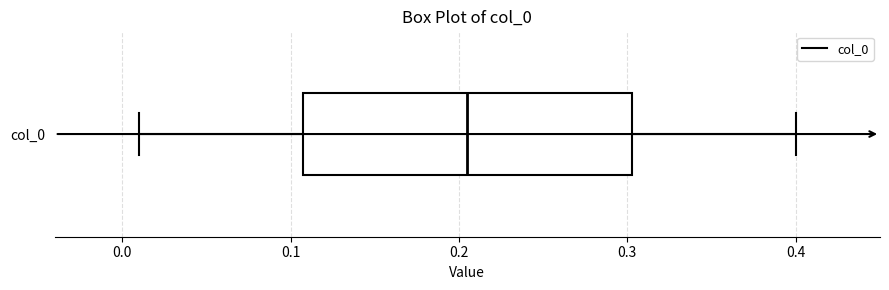

Where does the median line of the box for col_0 sit on the x-axis? The values are not printed on the chart, so give them approximately, as read against the axis.

0.21